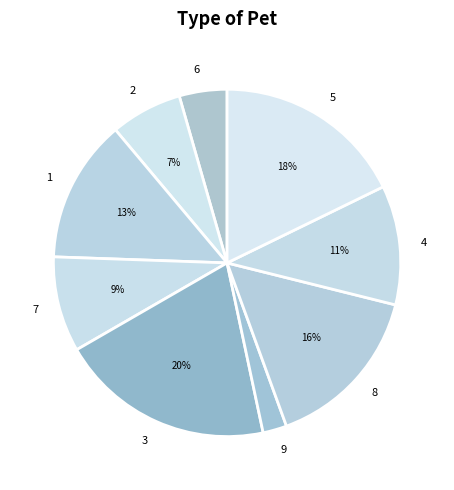

Is there any slice that represents more than half of the pie?

No